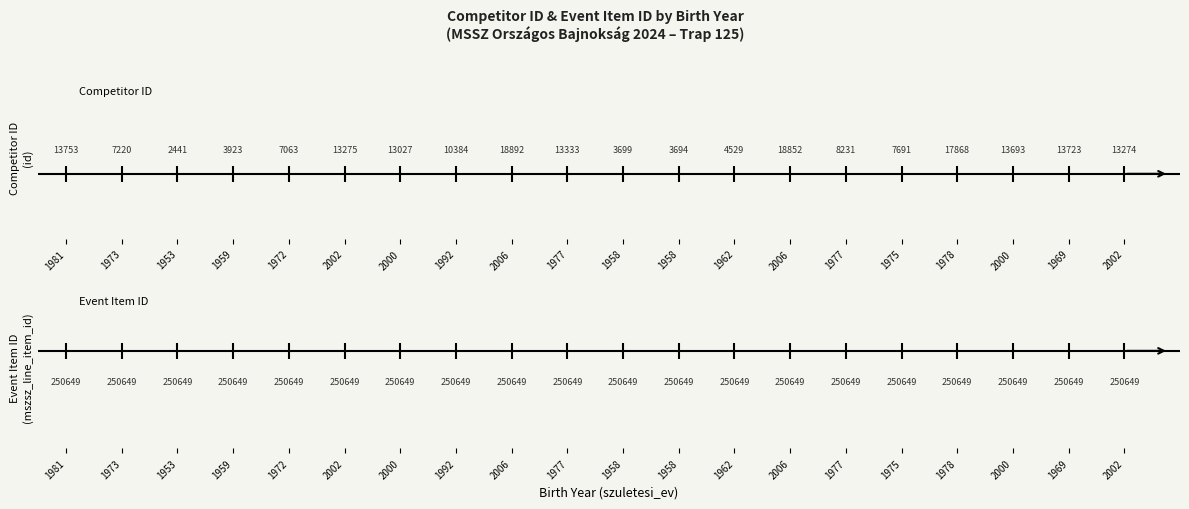

Which series has the widest spread of values?

Competitor ID